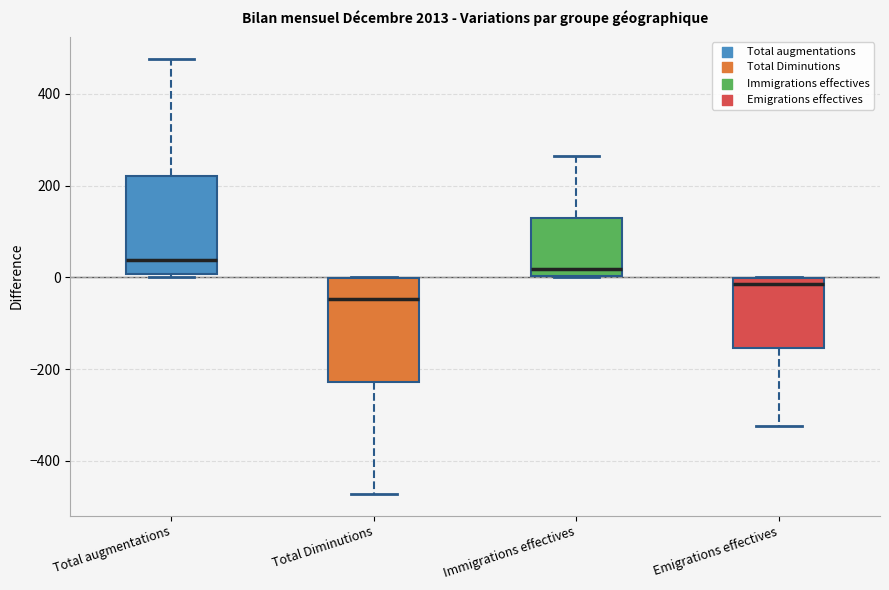

Where is the upper edge of the box for Total Diminutions on the y-axis? The values are not printed on the chart, so give them approximately, as read against the axis.

0